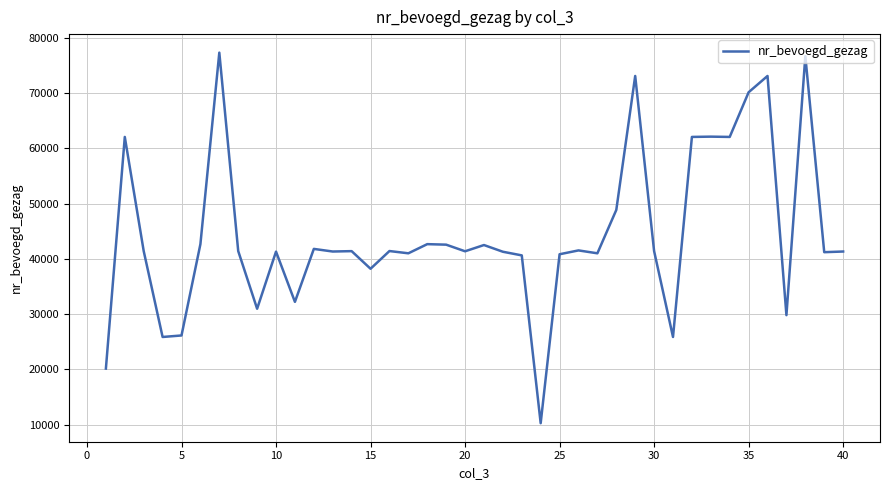

What is the difference between the maximum and minimum values?

67089